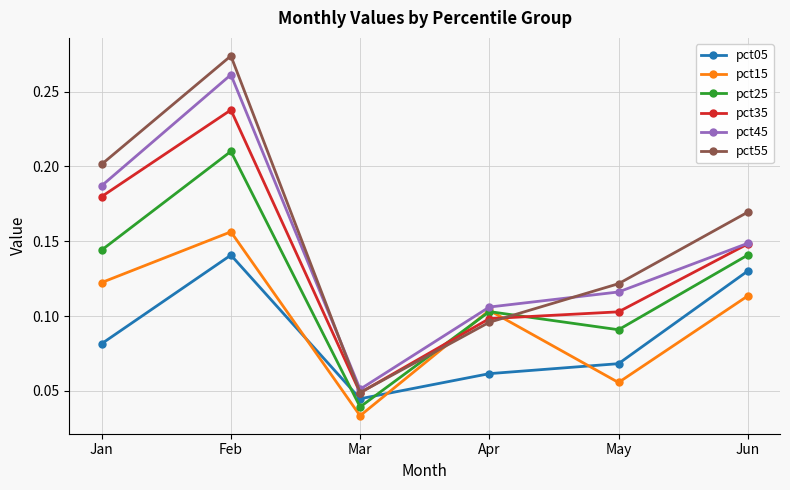

What are all the series names shown in the legend?

pct05, pct15, pct25, pct35, pct45, pct55